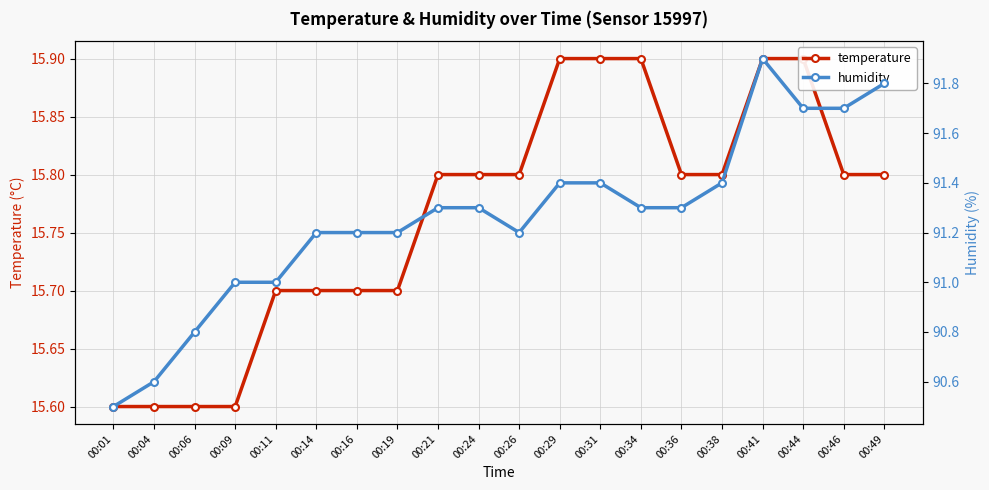

Which series has the largest range (max minus min)?

humidity